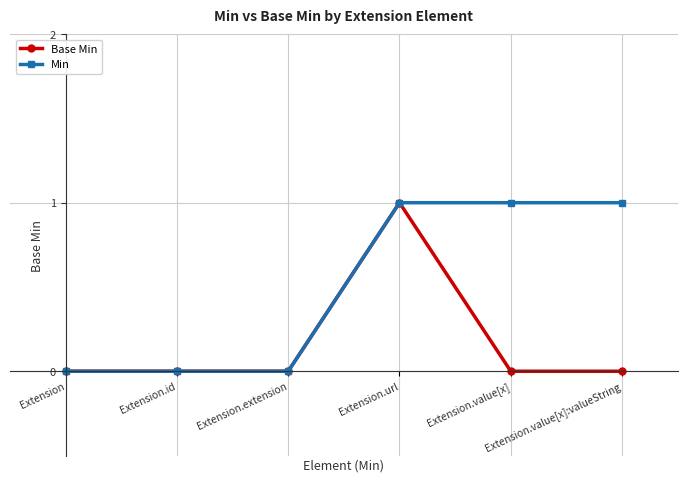

Reading left to right, extract all data points from this chart.

Base Min: 0	0	0	1	0	0
Min: 0	0	0	1	1	1